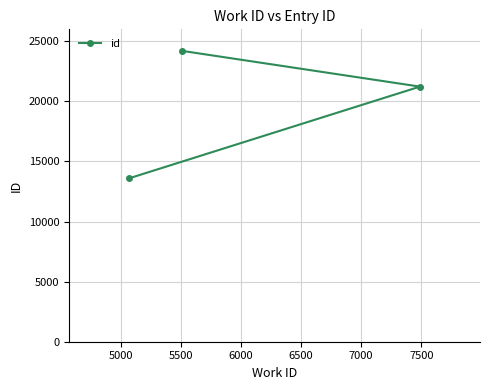

What is the average value?

19681